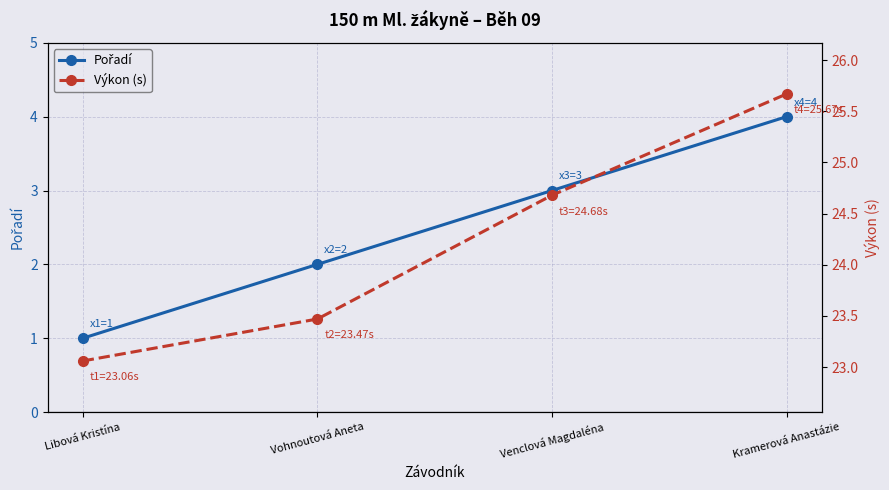

Rank the series by their average value, from highest to lowest.

Výkon (s), Pořadí